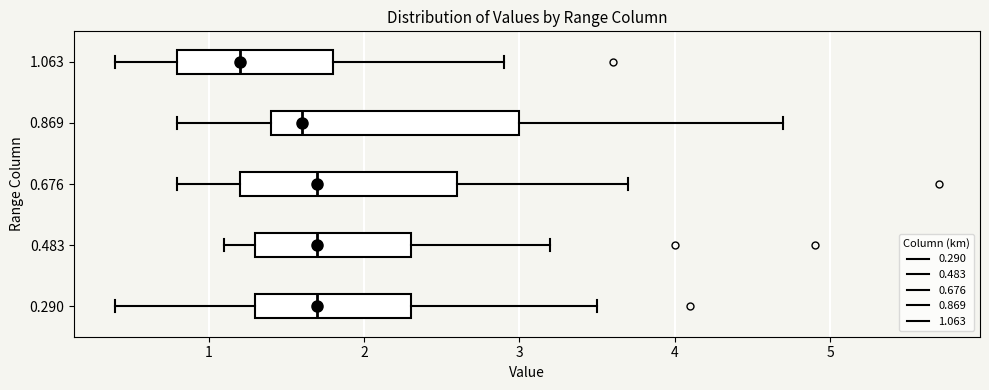

Where does the left whisker of the box at y = 0.676 end on the x-axis? The values are not printed on the chart, so give them approximately, as read against the axis.

0.8